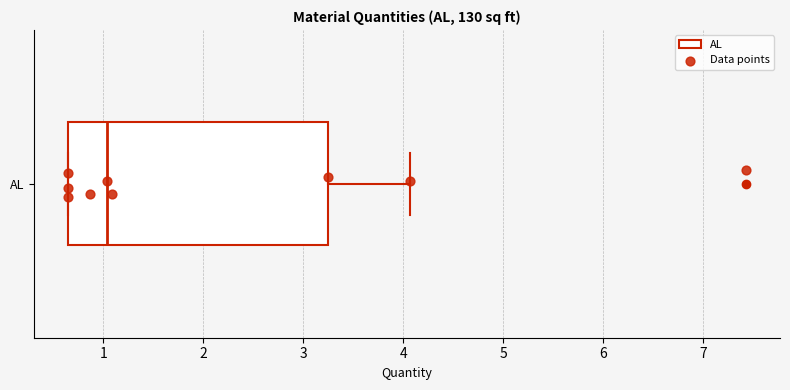

Read this box plot against the x-axis: the position of the median line, the range covered by the box, and the ends of both whiskers. The values are not printed on the chart, so give them approximately, as read against the axis.

median 1.0, box 0.7 to 3.3, whiskers 0.6 to 4.1